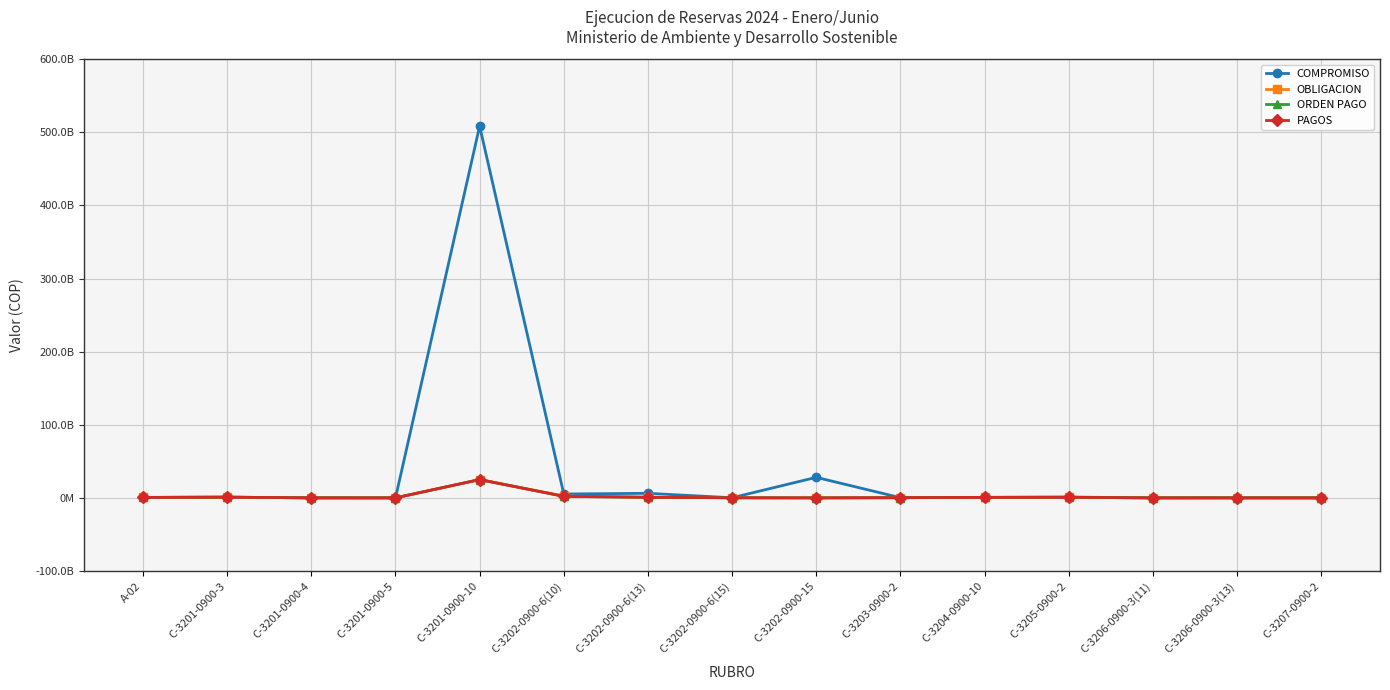

Is it true that PAGOS equals 5133333.0 at C-3201-0900-5?

True